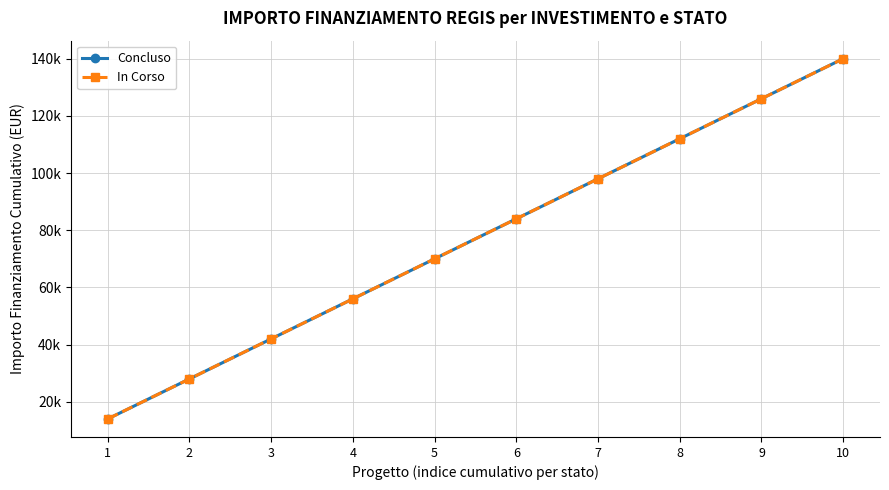

Does the chart have visible grid lines?

Yes